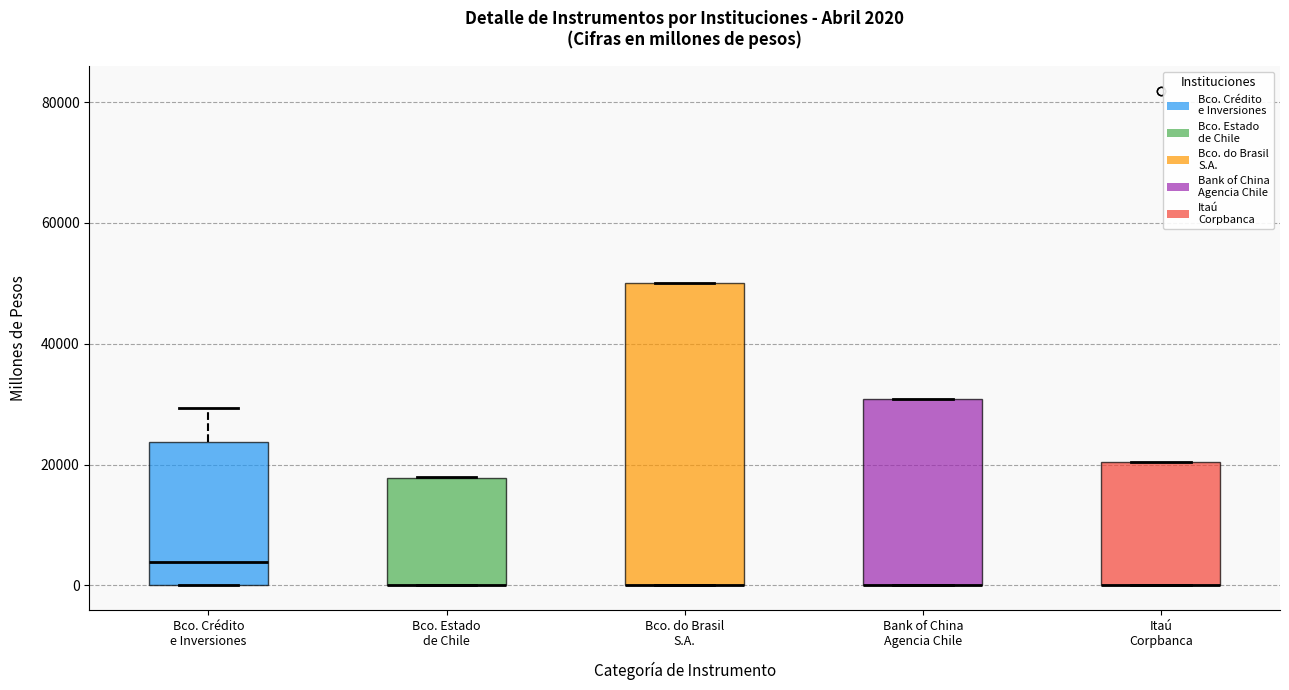

Which box is the tallest, from its lower edge to its upper edge?

Bco. do Brasil S.A.